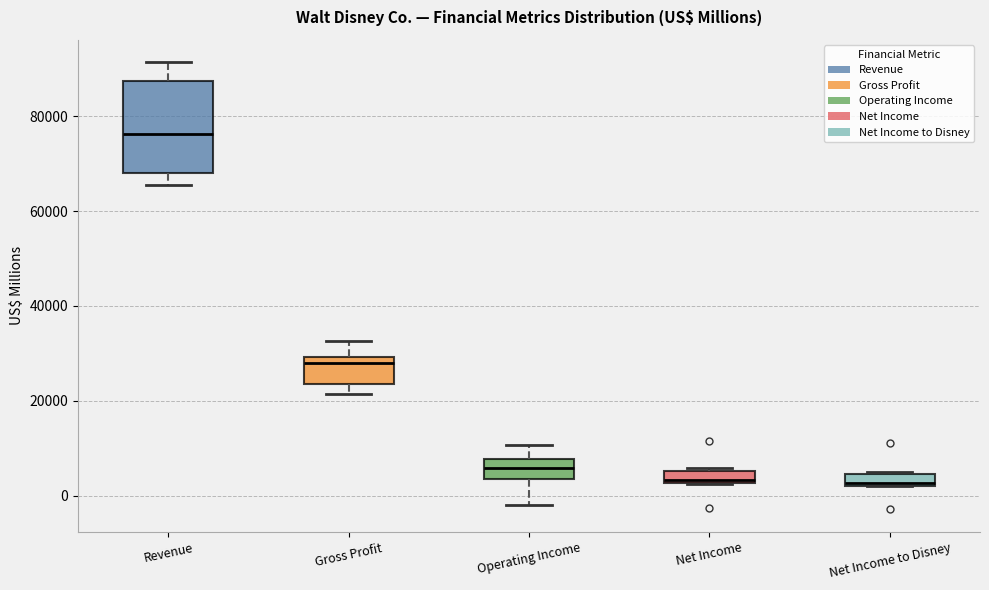

Where is the lower edge of the box for Net Income on the y-axis? The values are not printed on the chart, so give them approximately, as read against the axis.

2000